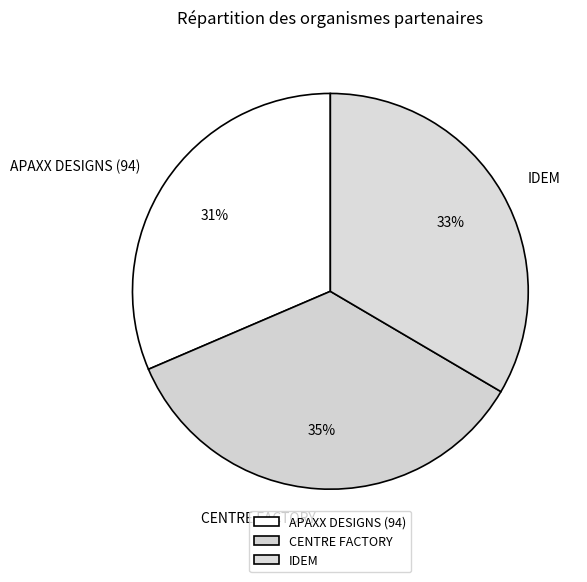

Is there a majority slice in this chart?

No